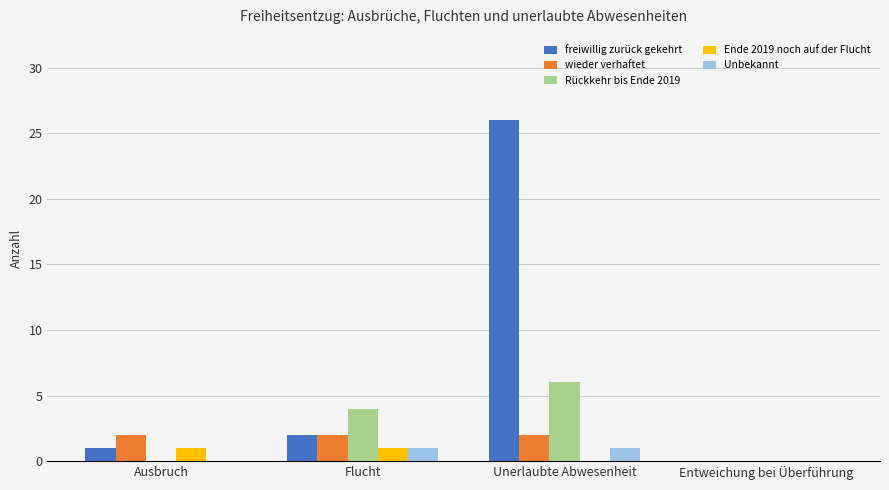

Count the number of categories in the chart.

4